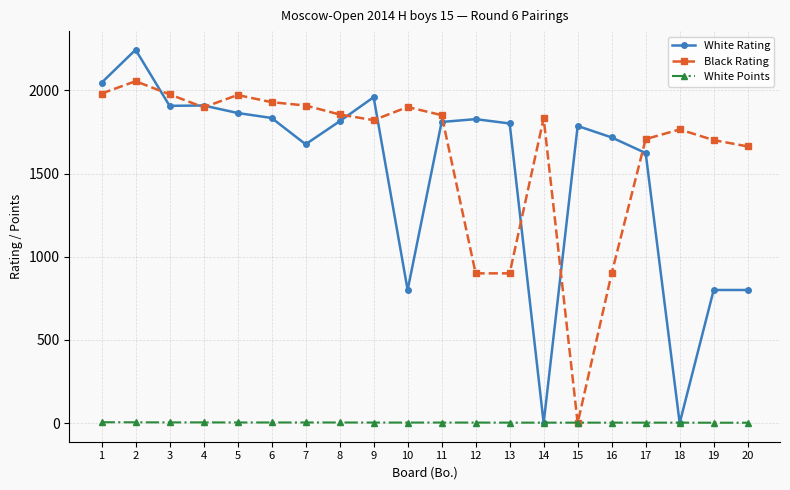

How many lines are shown in the chart?

3